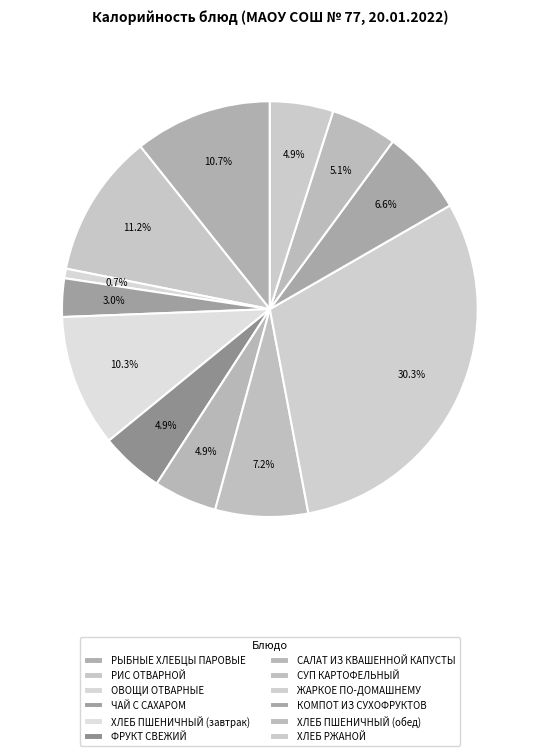

Combined, what portion of the pie is ФРУКТ СВЕЖИЙ and ХЛЕБ ПШЕНИЧНЫЙ (обед)?

10.1%